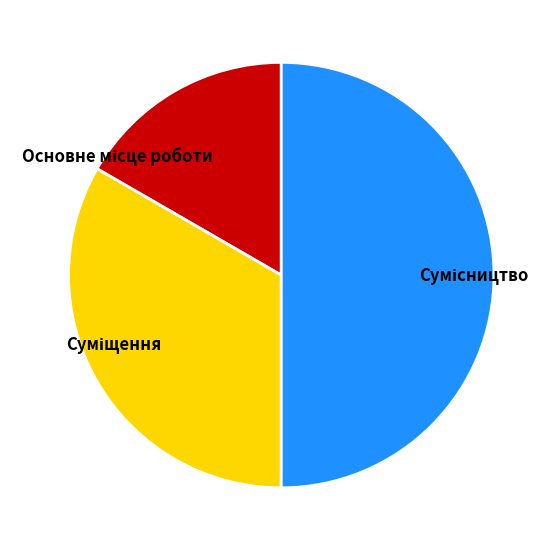

How many segments does this pie chart have?

3